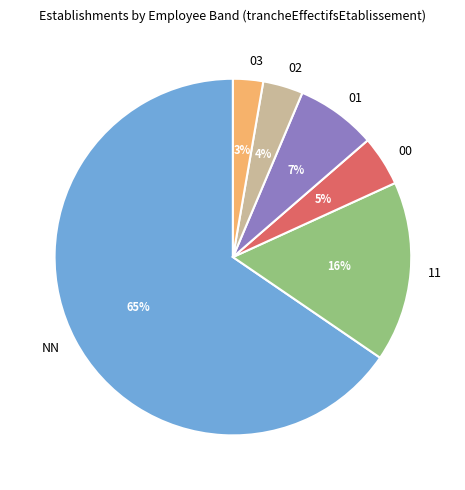

The NN slice represents 65% of the pie. True or false?

True